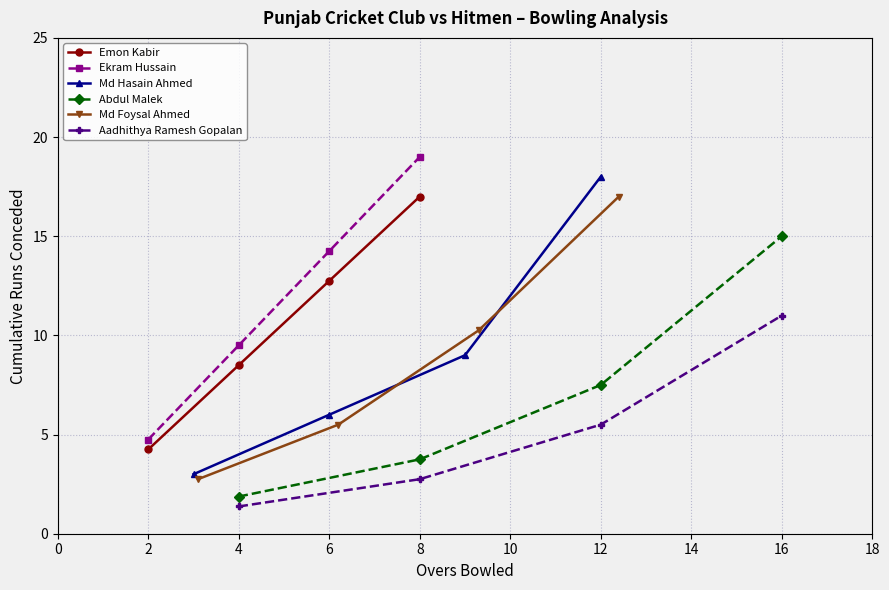

How many data points in Emon Kabir are less than 12?

2